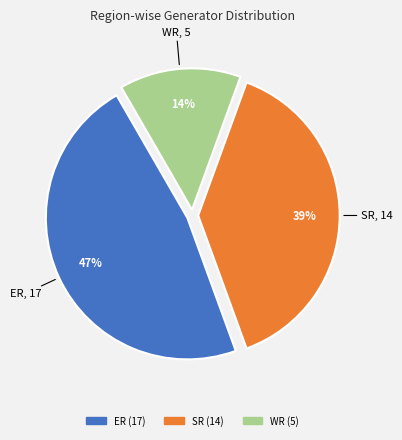

Is there a majority slice in this chart?

No